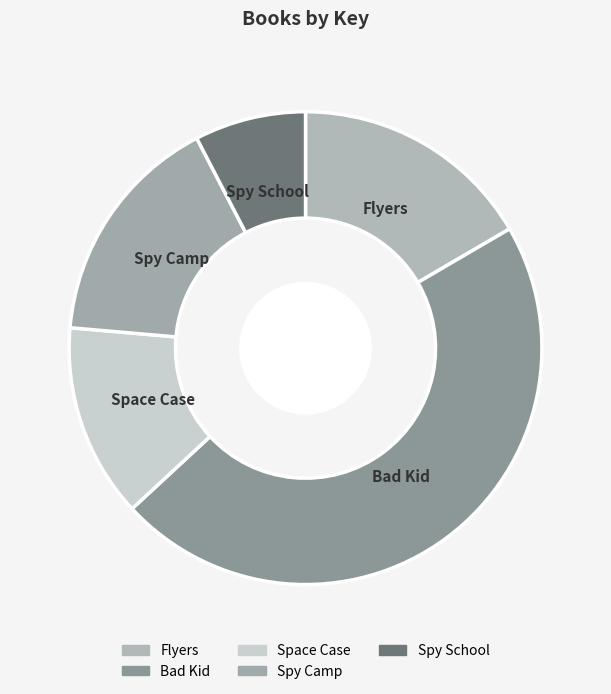

Do Space Case and Spy Camp together represent more than half of the pie?

No